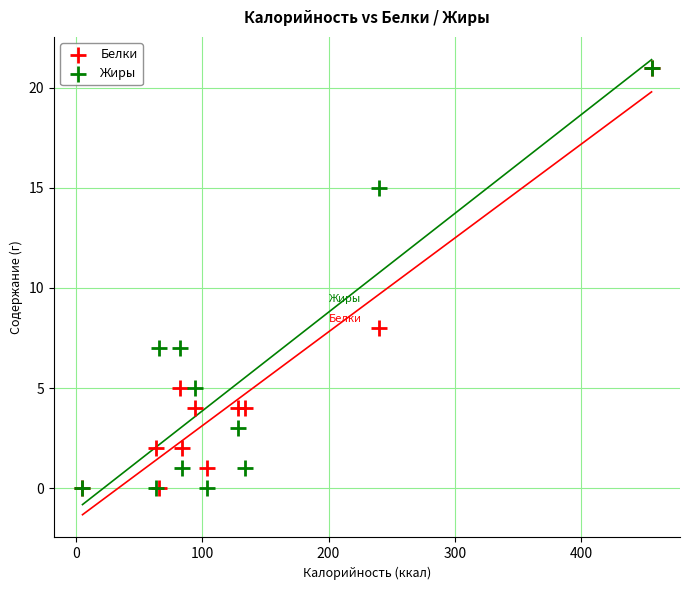

In the Жиры series, what Y value is closest to 10?

7